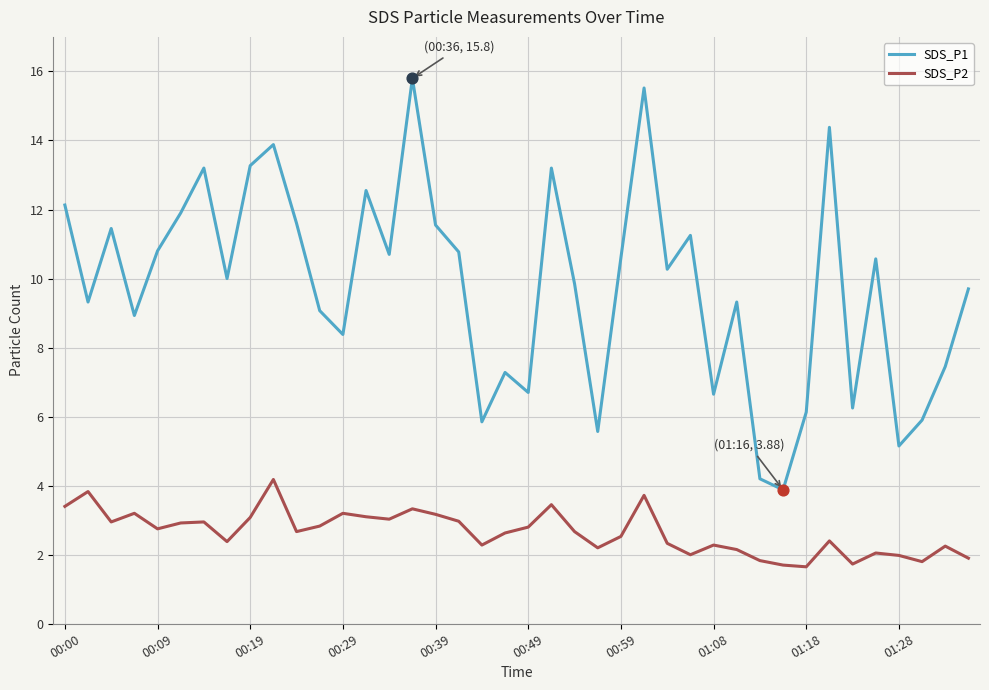

True or false: SDS_P1 and SDS_P2 cross at least once.

False